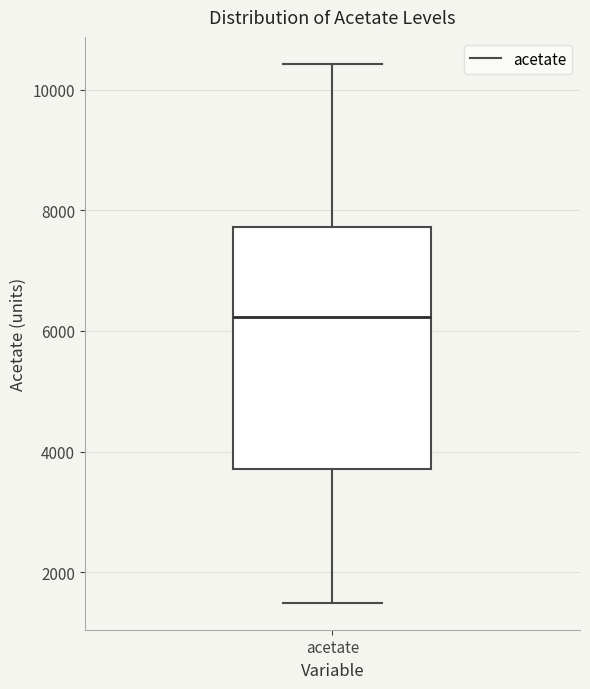

Where does the lower whisker of the box for acetate end on the y-axis? The values are not printed on the chart, so give them approximately, as read against the axis.

1400